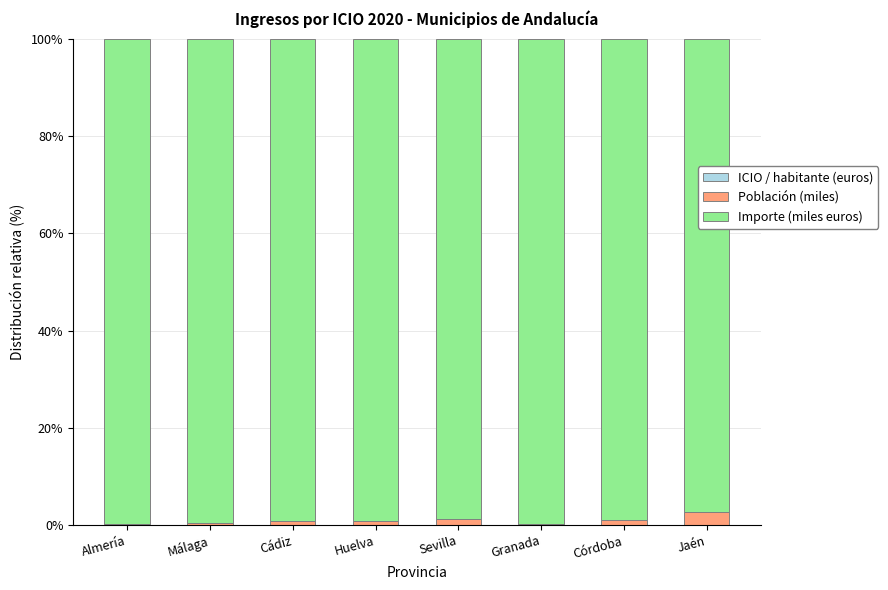

Count the number of categories in the chart.

8